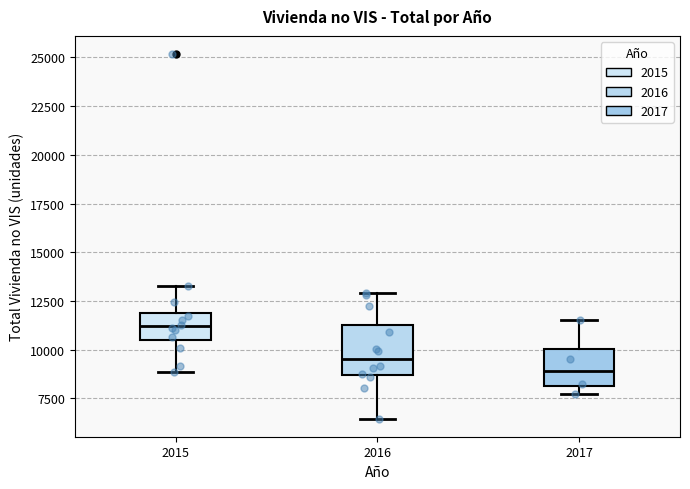

Reading left to right, read every box against the y-axis: the position of its median line, the range the box covers, and the ends of its whiskers. The values are not printed on the chart, so give them approximately, as read against the axis.

2015: median 11000, box 10500 to 12000, whiskers 9000 to 13500
2016: median 9500, box 8500 to 11500, whiskers 6500 to 13000
2017: median 9000, box 8000 to 10000, whiskers 7500 to 11500